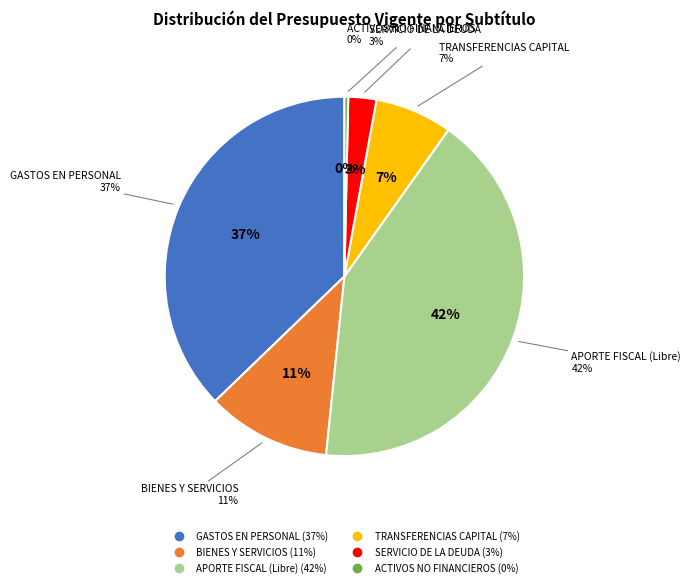

To the nearest percent, what portion does GASTOS EN PERSONAL represent?

37%